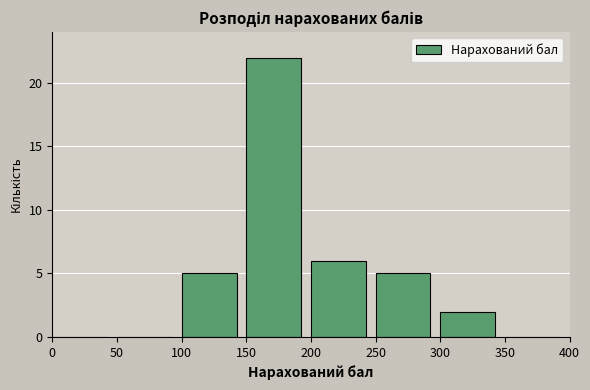

How tall is the bar that spans 250 to 300 on the x-axis? The values are not printed on the chart, so give them approximately, as read against the axis.

5